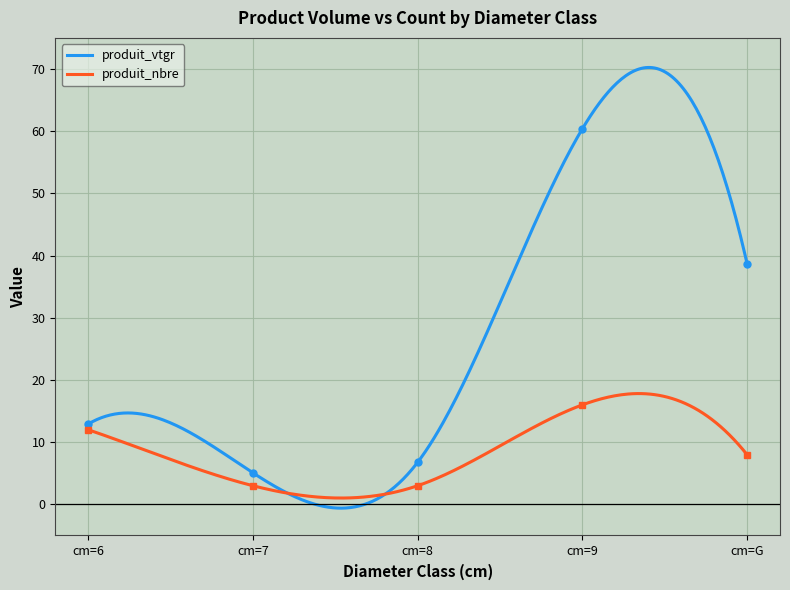

Which has a higher value, cm=9 or cm=G?

cm=9